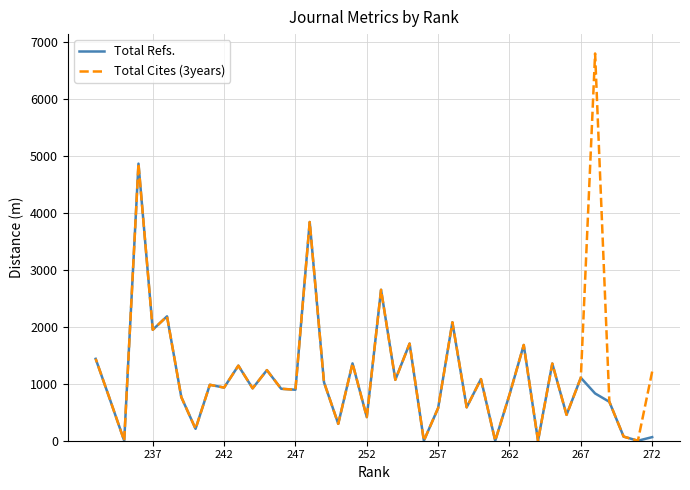

What are all the series names shown in the legend?

Total Refs., Total Cites (3years)